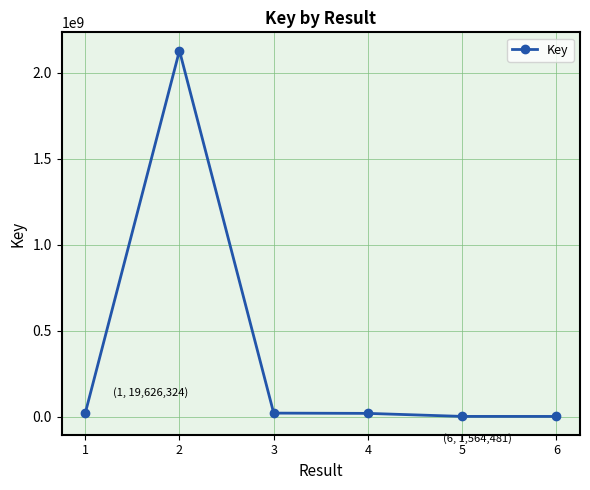

What is the difference between the maximum and minimum values?

2127295799